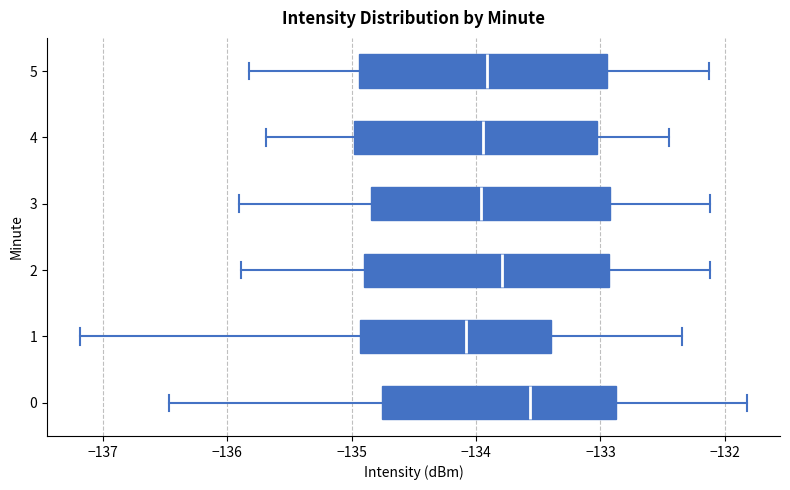

Where does the median line of the box at y = 0 sit on the x-axis? The values are not printed on the chart, so give them approximately, as read against the axis.

-133.6